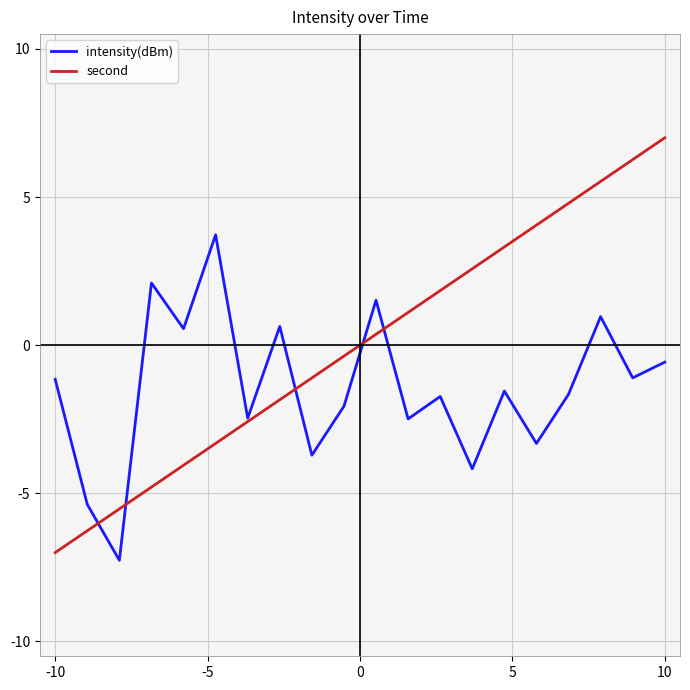

How many positive values does the second series have?

10